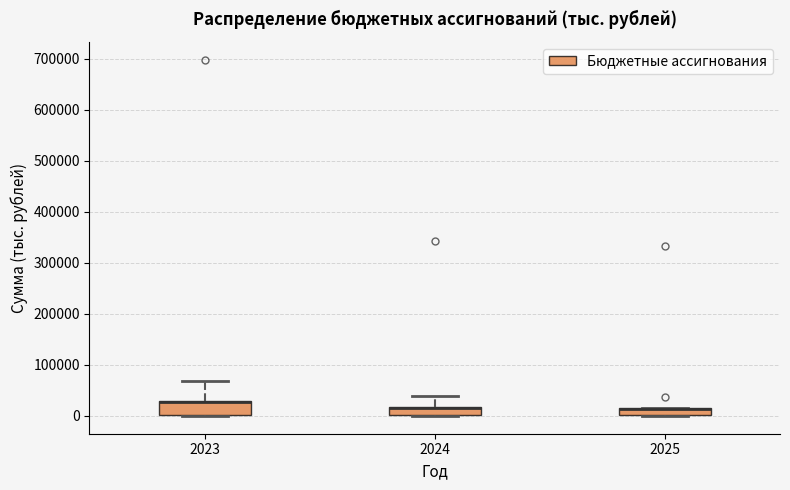

Comparing the boxes themselves (not the whiskers), which one is the tallest?

2023